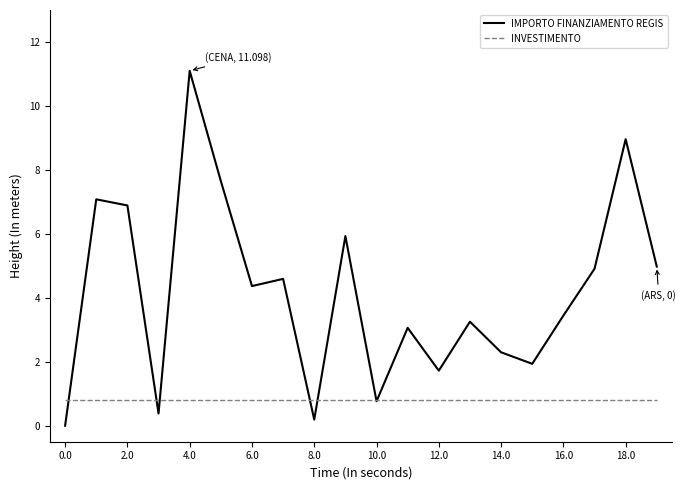

Which series has the largest total across all categories?

IMPORTO FINANZIAMENTO REGIS